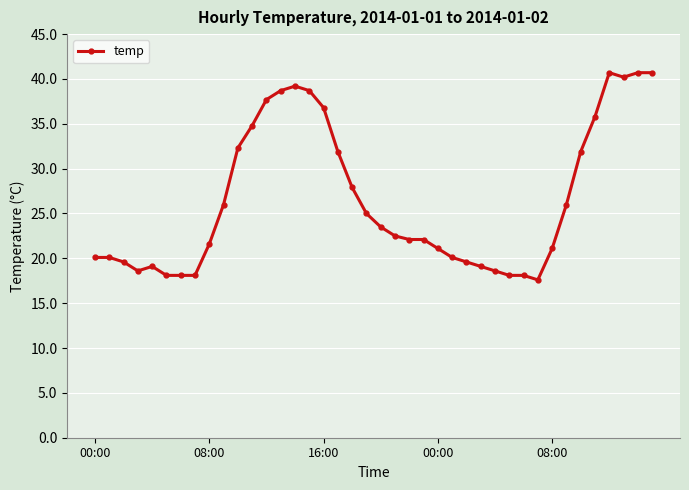

True or false: the data has more than 0 interior local peaks.

True